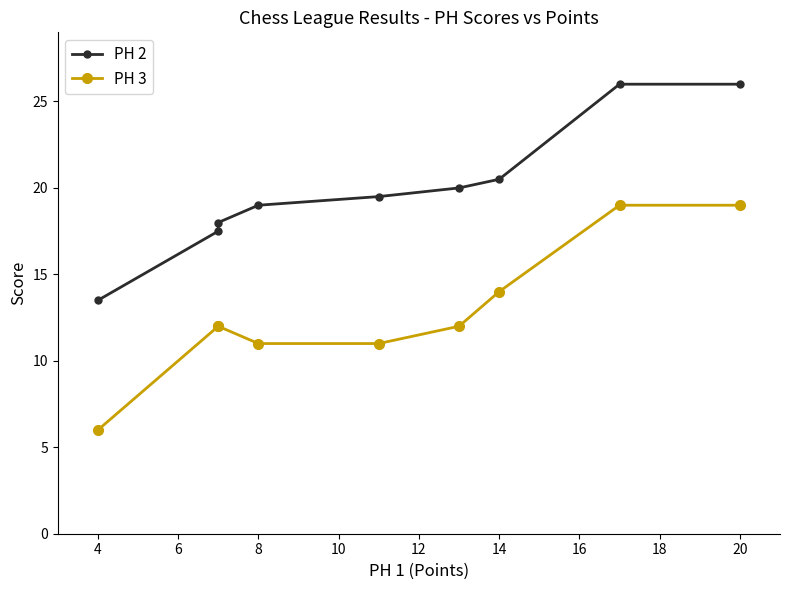

True or false: PH 2 and PH 3 intersect in this chart.

False